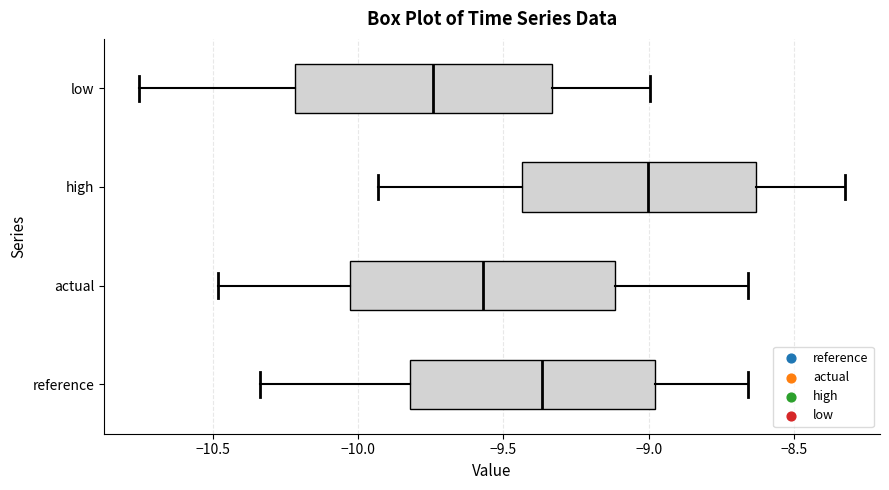

Which box has the furthest to the right median line?

high